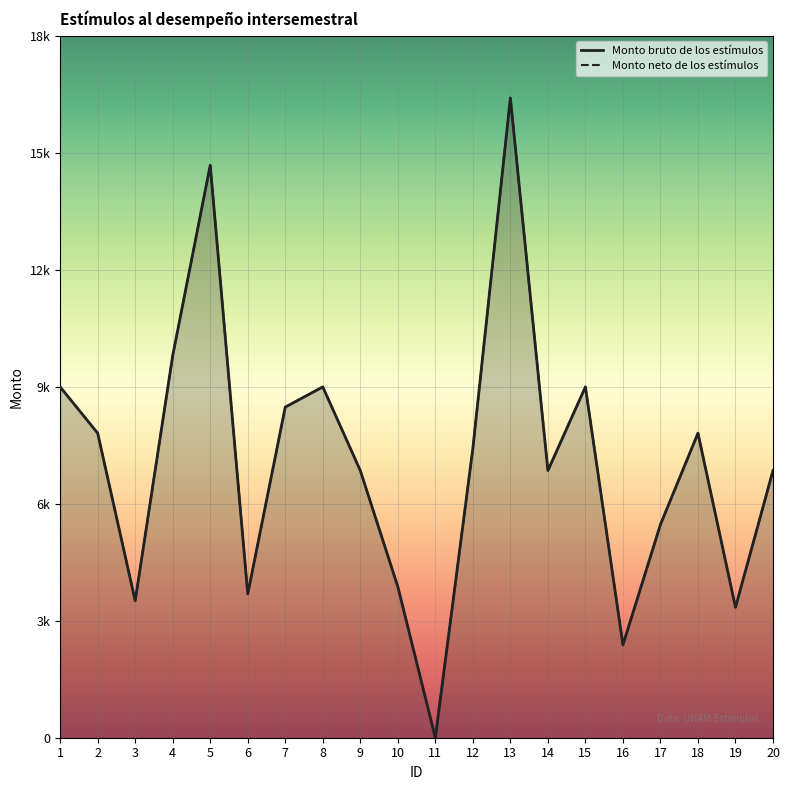

What is the value of the Monto neto de los estímulos point at the 9th from the left?

6851.3